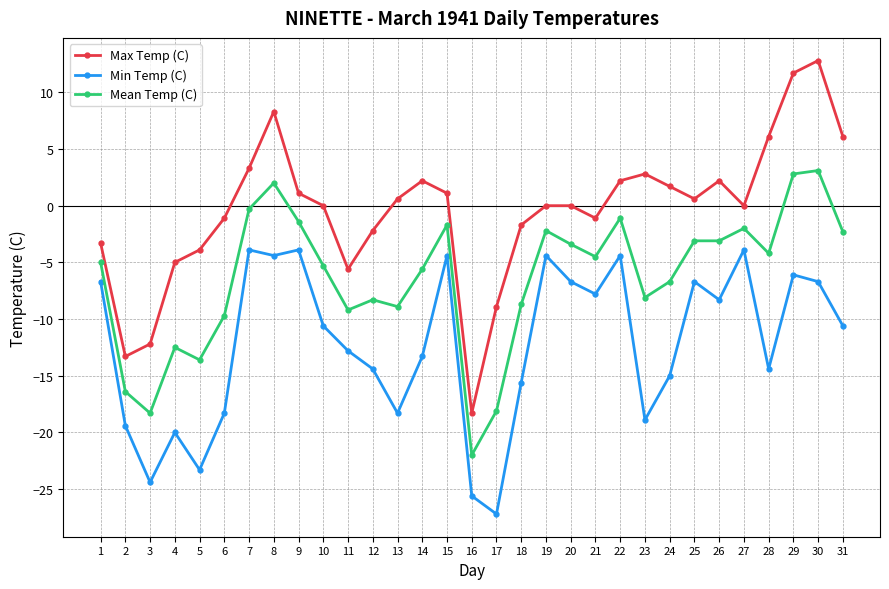

Where is the first local minimum for Mean Temp (C)?

3